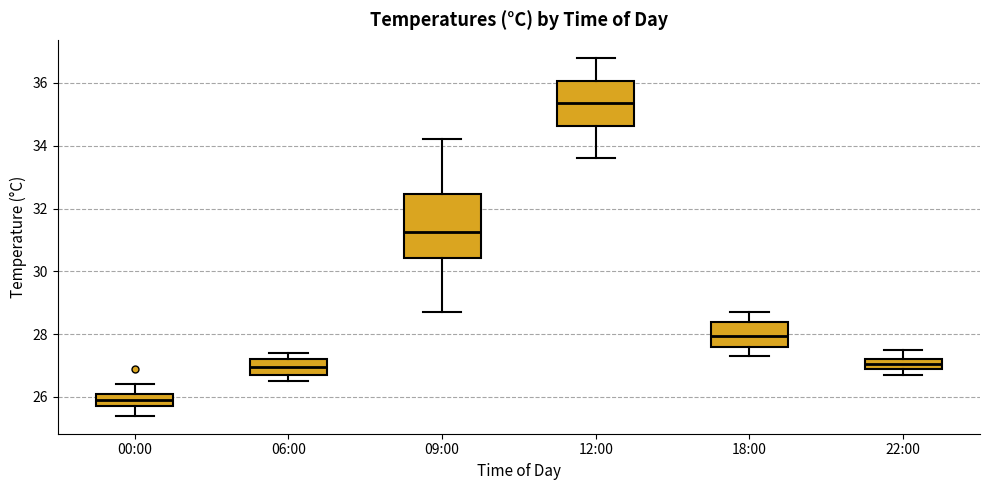

Where is the upper edge of the box for 12:00 on the y-axis? The values are not printed on the chart, so give them approximately, as read against the axis.

36.0